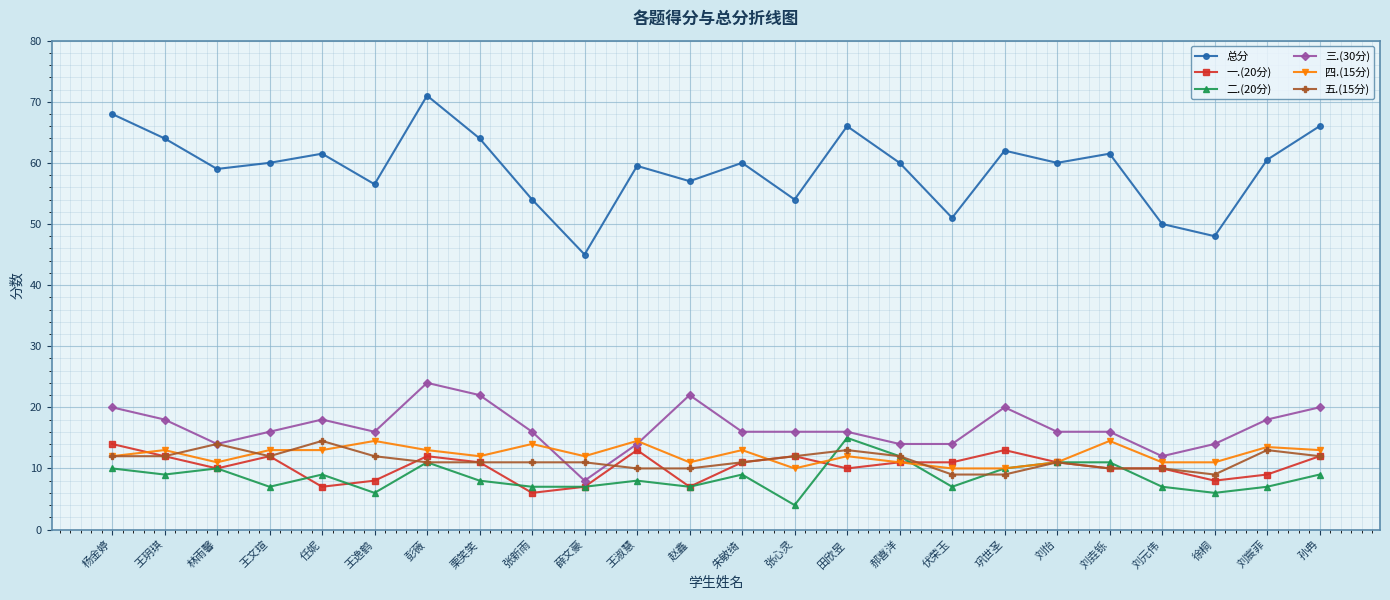

What is the label of the 18th point from the right?

彭薇